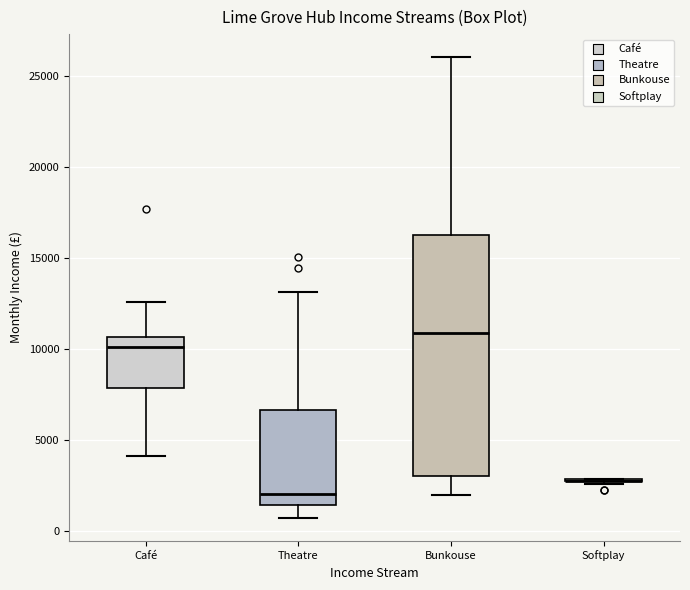

Reading left to right, read every box against the y-axis: the position of its median line, the range the box covers, and the ends of its whiskers. The values are not printed on the chart, so give them approximately, as read against the axis.

Café: median 10000, box 8000 to 10500, whiskers 4000 to 12500
Theatre: median 2000, box 1500 to 6500, whiskers 500 to 13000
Bunkouse: median 11000, box 3000 to 16500, whiskers 2000 to 26000
Softplay: box collapsed to a line at 2500, whiskers 2500 to 3000